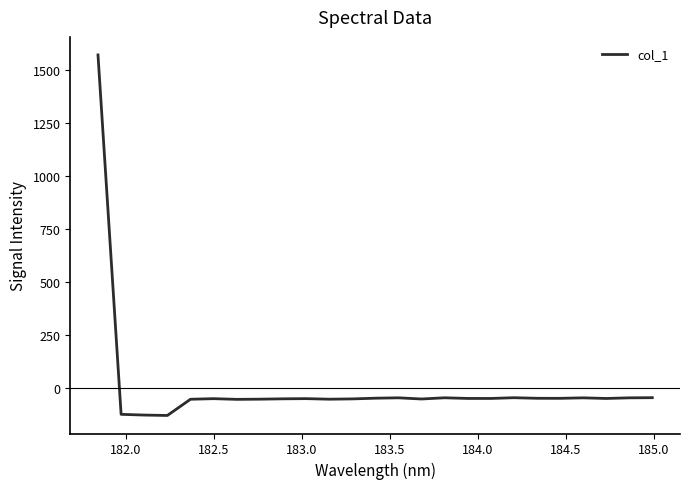

What is the greatest value displayed?

1570.6